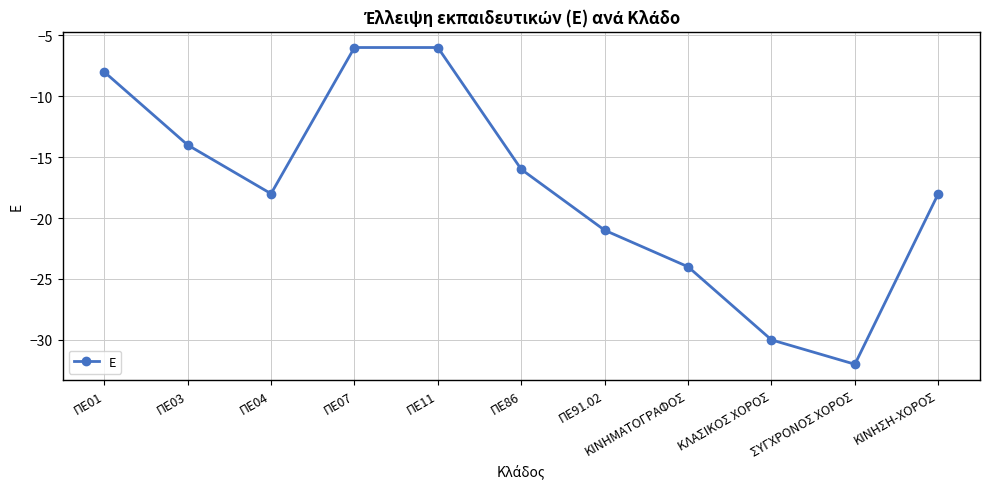

Reading right to left, extract all data points from this chart.

ΚΙΝΗΣΗ-ΧΟΡΟΣ=-18	ΣΥΓΧΡΟΝΟΣ ΧΟΡΟΣ=-32	ΚΛΑΣΙΚΟΣ ΧΟΡΟΣ=-30	ΚΙΝΗΜΑΤΟΓΡΑΦΟΣ=-24	ΠΕ91.02=-21	ΠΕ86=-16	ΠΕ11=-6	ΠΕ07=-6	ΠΕ04=-18	ΠΕ03=-14	ΠΕ01=-8